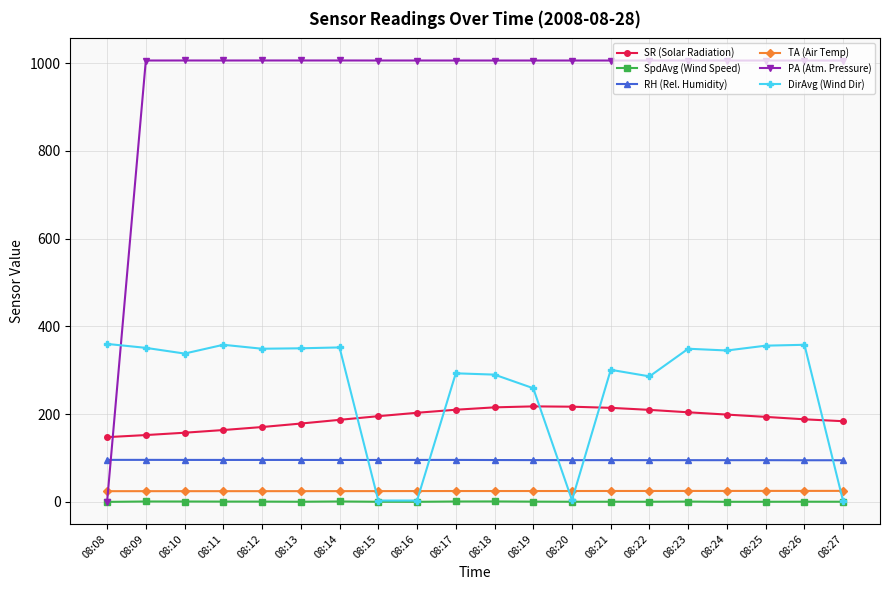

True or false: SR (Solar Radiation) and SpdAvg (Wind Speed) intersect in this chart.

False